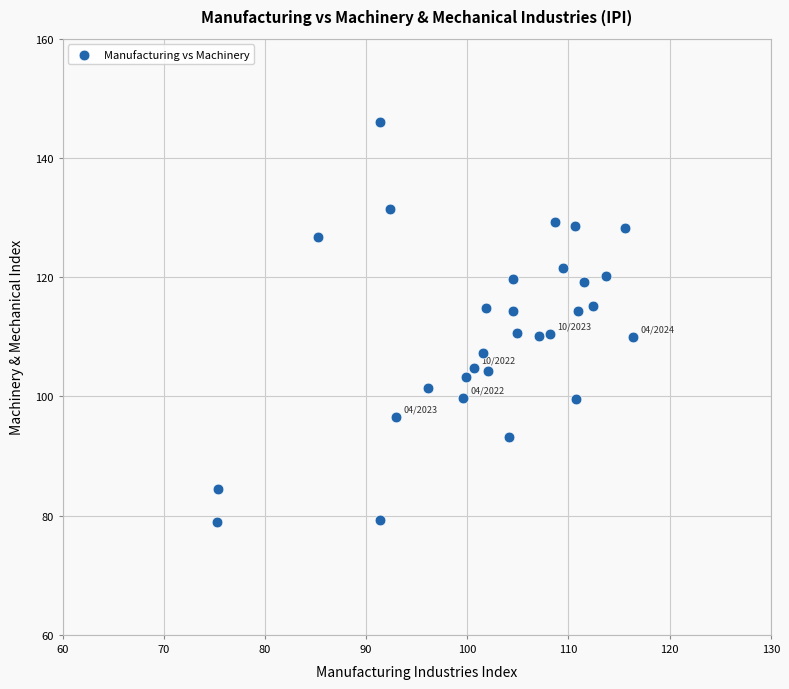

What is the range of X values (max minus min)?

41.1